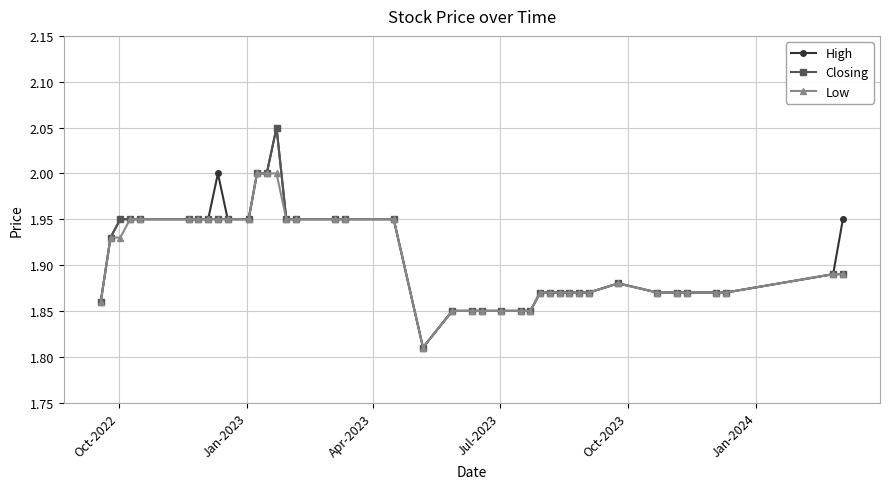

What is the value of the Low point at the 21st from the left?

1.8